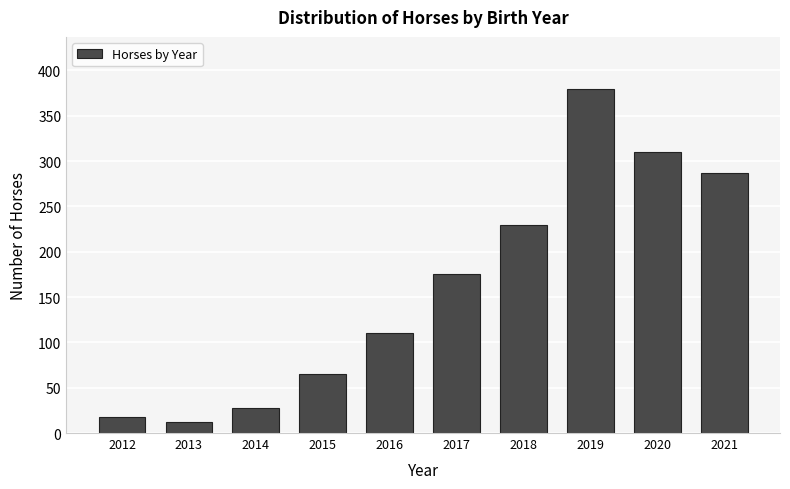

Reading left to right, list all the values displayed in this chart.

18	12	28	65	110	175	230	380	310	287